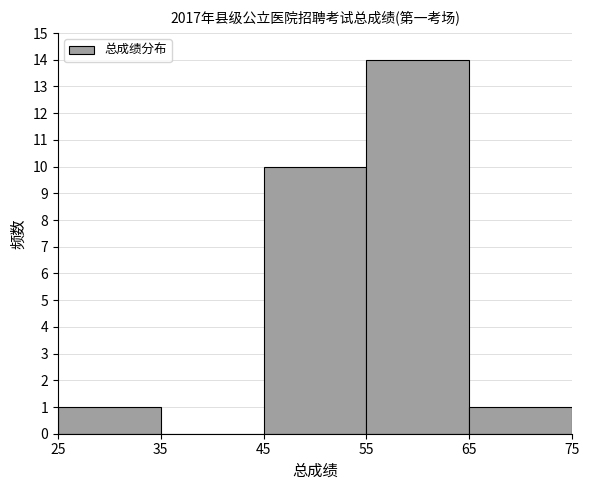

Reading left to right, transcribe this chart: for each bar, give the range it covers on the x-axis and its height. The values are not printed on the chart, so give them approximately, as read against the axis.

25 to 35: 1
35 to 45: 0
45 to 55: 10
55 to 65: 14
65 to 75: 1